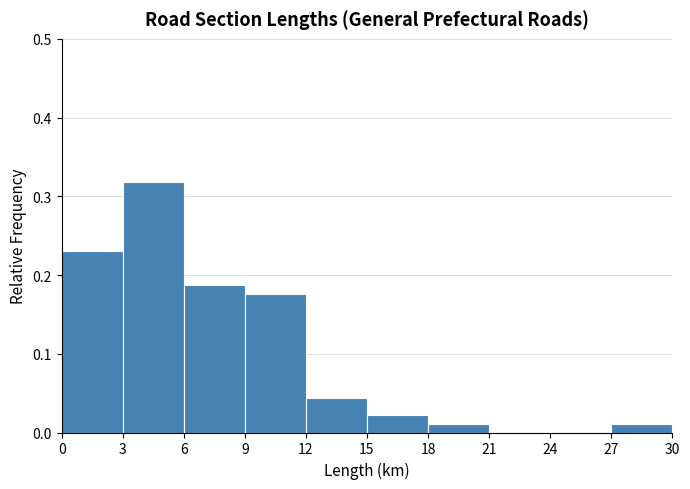

Reading left to right, transcribe this chart: for each bar, give the range it covers on the x-axis and its height. The values are not printed on the chart, so give them approximately, as read against the axis.

0 to 3: 0.23
3 to 6: 0.32
6 to 9: 0.19
9 to 12: 0.18
12 to 15: 0.04
15 to 18: 0.02
18 to 21: 0.01
21 to 24: 0
24 to 27: 0
27 to 30: 0.01